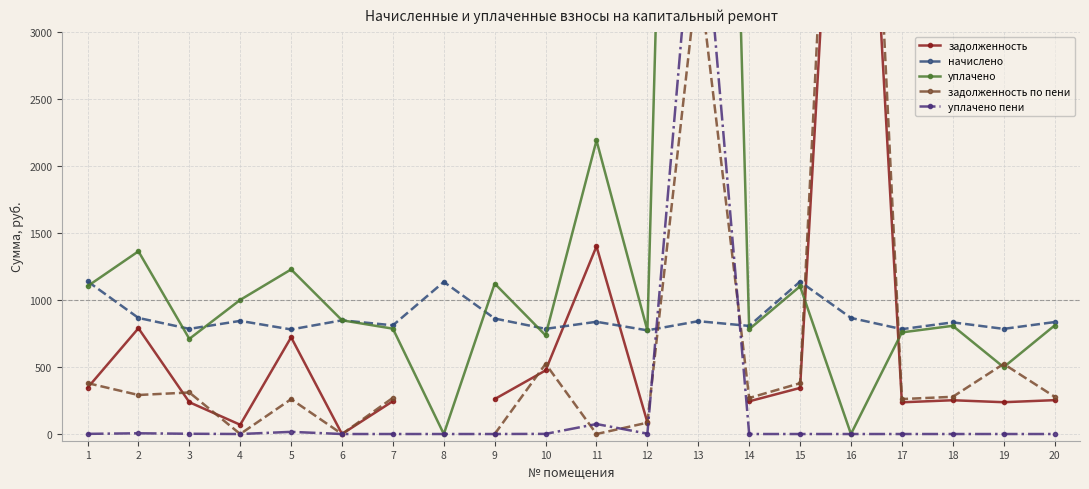

What is the approximate value of начислено at 10?

783.9